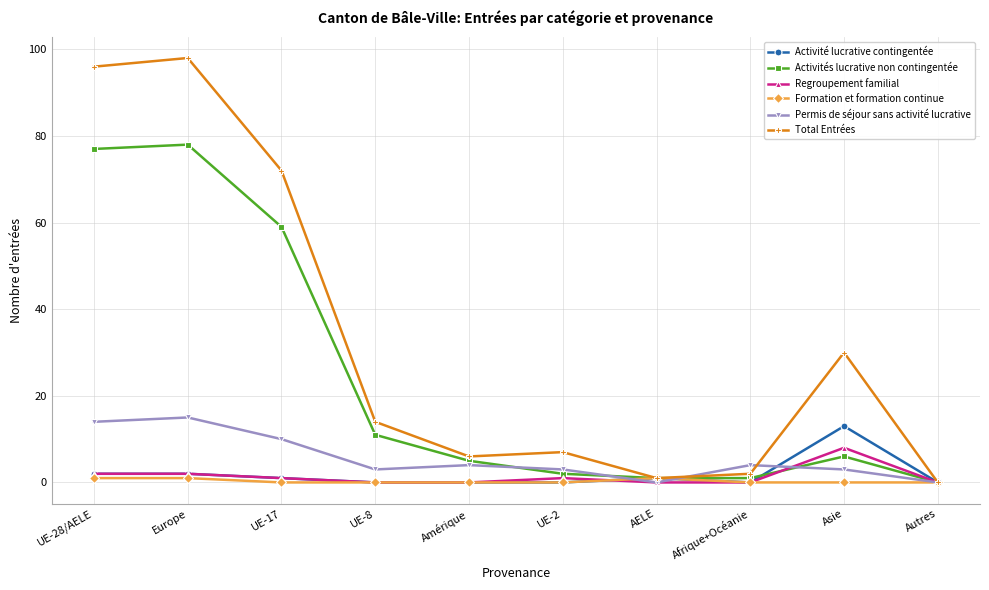

What position from the left is UE-8?

4